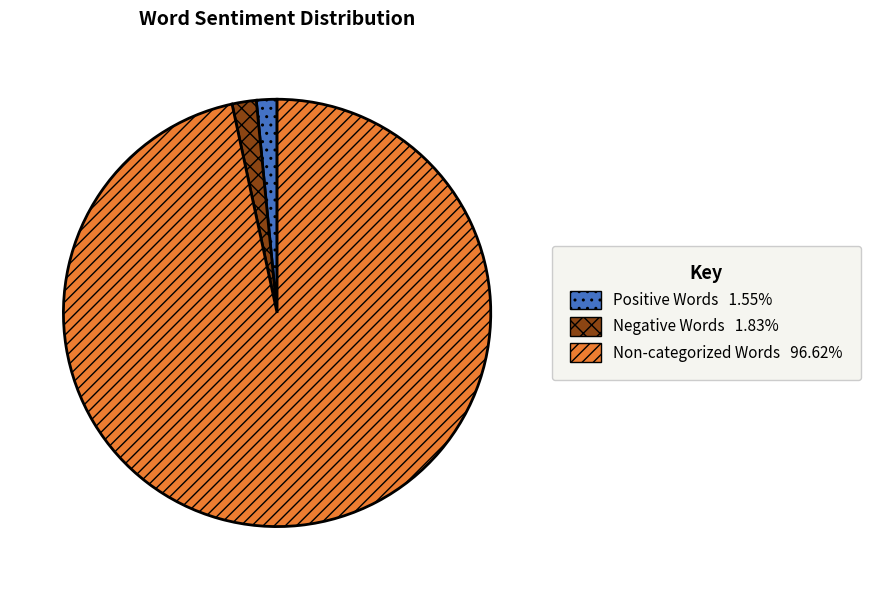

Is there any slice that represents more than half of the pie?

Yes